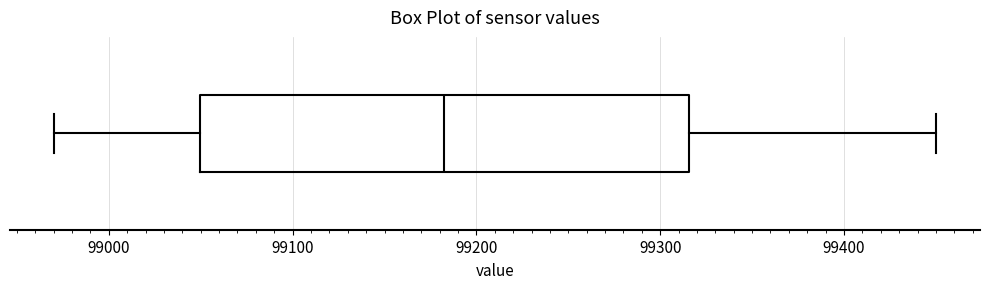

Transcribe this box plot: give where the median line is, the range the box spans, and where the two whiskers end, as read against the x-axis. The values are not printed on the chart, so give them approximately, as read against the axis.

median 99180, box 99050 to 99320, whiskers 98970 to 99450